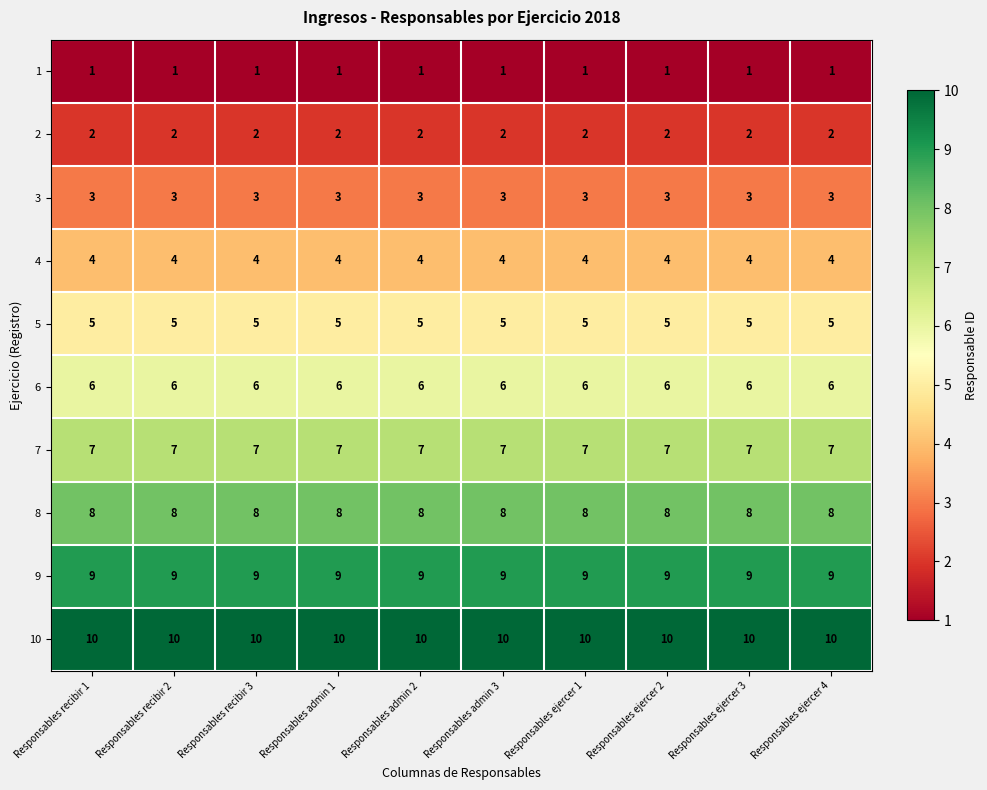

Is it true that 4 equals 4 at Responsables ejercer 4?

True